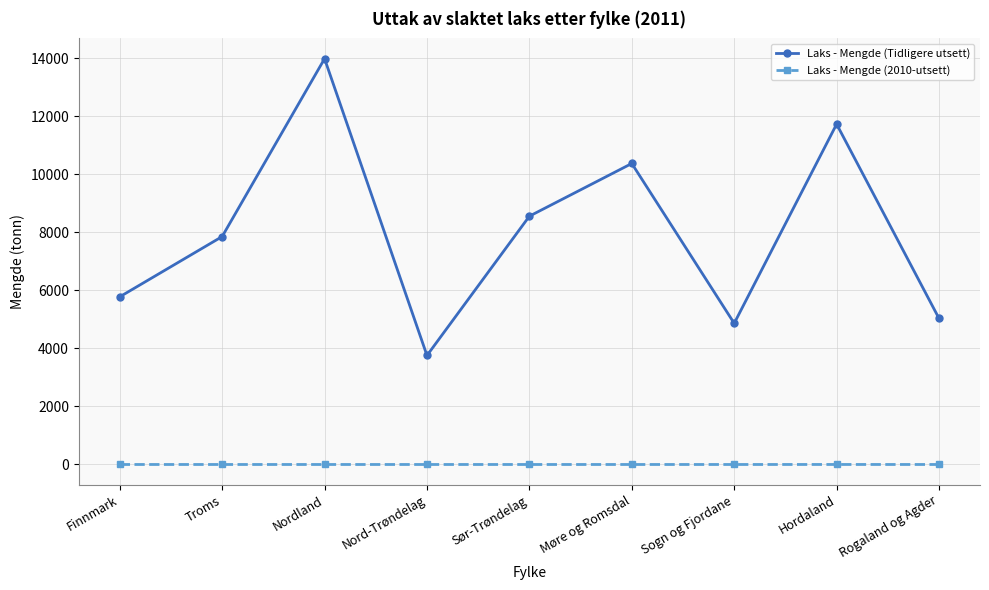

Count the Laks - Mengde (2010-utsett) values in the range 0 to 1.

9